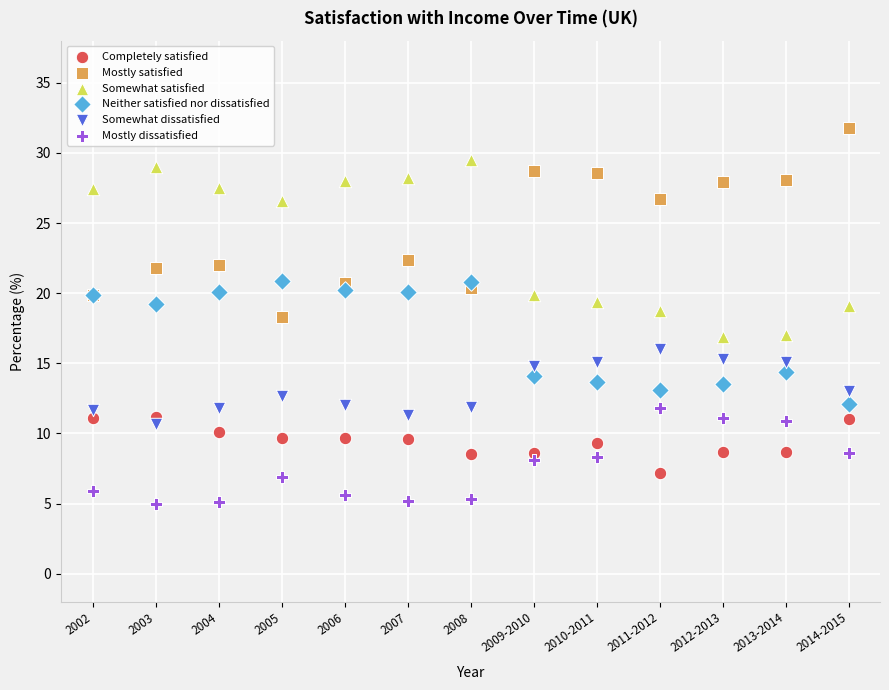

Which series contains the highest Y value?

Mostly satisfied